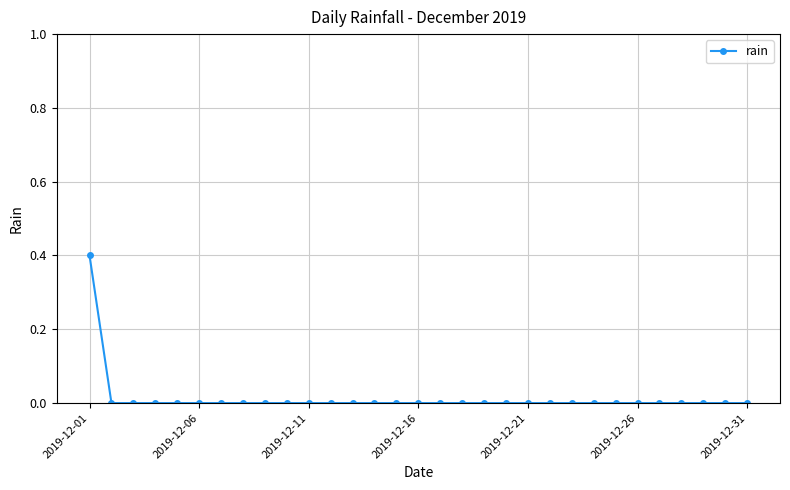

What is the greatest value displayed?

0.4